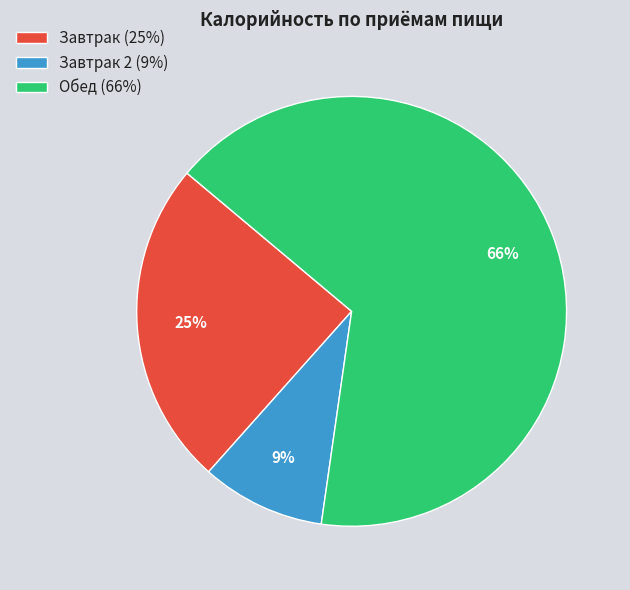

True or false: Завтрак (25%) accounts for 37% of the total.

False